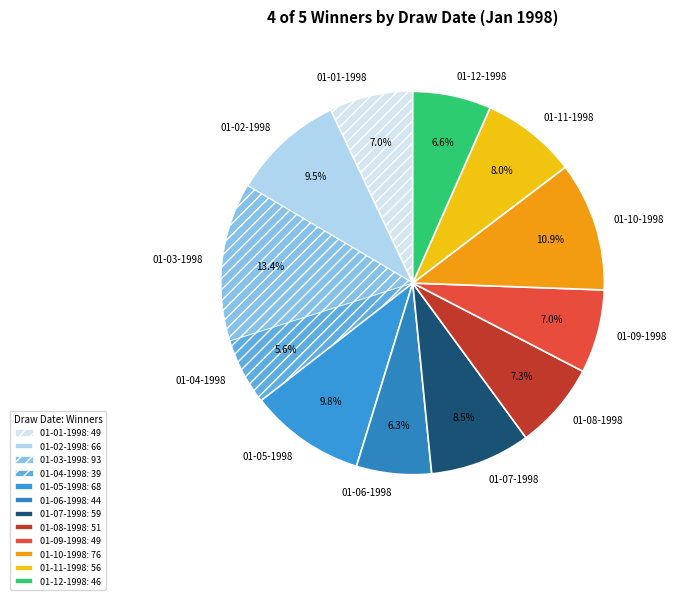

To the nearest percent, what is the difference between the largest and smallest slice percentages?

8%